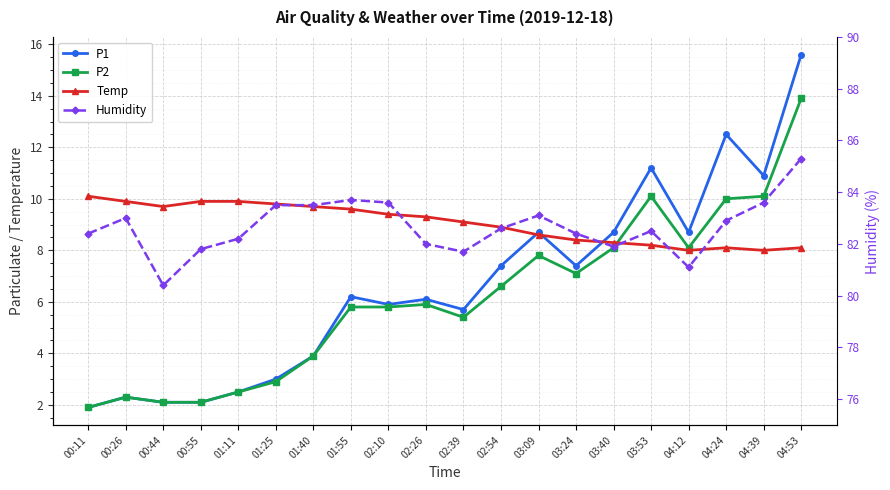

What is the total value across all series at 03:09?

108.2